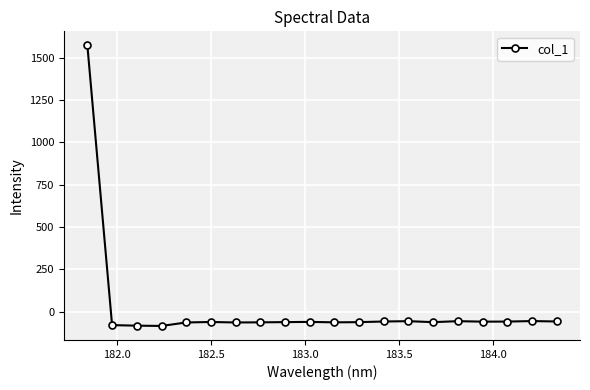

Count the number of data series in this chart.

1